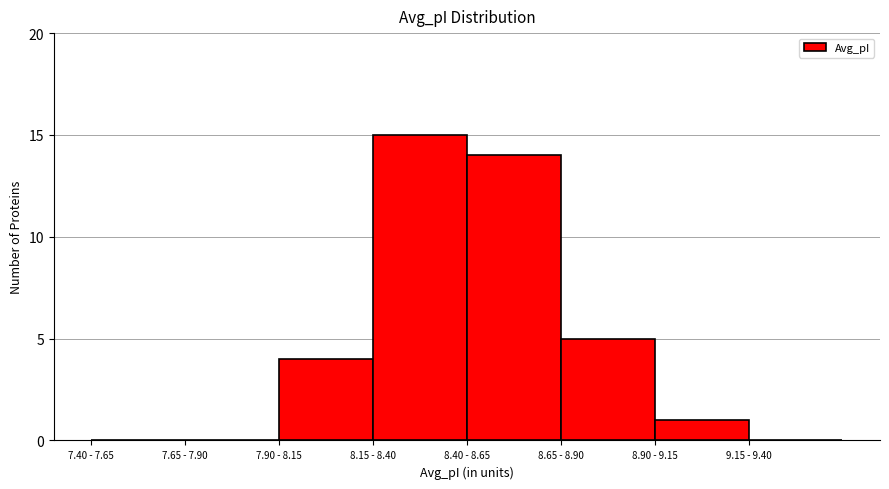

Reading left to right, extract all data points from this chart.

7.40 - 7.65=0	7.65 - 7.90=0	7.90 - 8.15=4	8.15 - 8.40=15	8.40 - 8.65=14	8.65 - 8.90=5	8.90 - 9.15=1	9.15 - 9.40=0